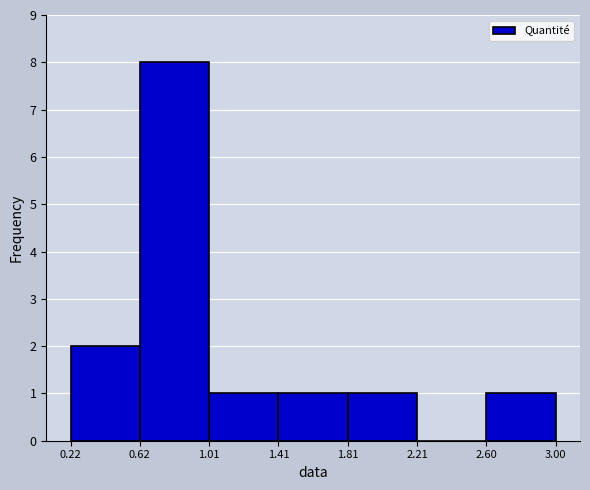

Reading left to right, list every bar in this chart as the range it spans on the x-axis followed by its height. The values are not printed on the chart, so give them approximately, as read against the axis.

0.22 to 0.62: 2
0.62 to 1.01: 8
1.01 to 1.41: 1
1.41 to 1.81: 1
1.81 to 2.21: 1
2.21 to 2.60: 0
2.60 to 3.00: 1